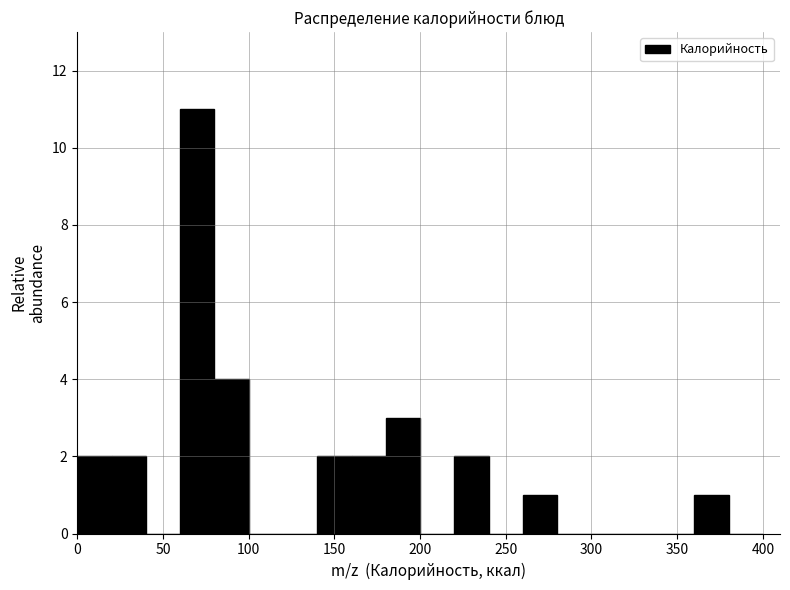

How tall is the bar that spans 140 to 160 on the x-axis? The values are not printed on the chart, so give them approximately, as read against the axis.

2